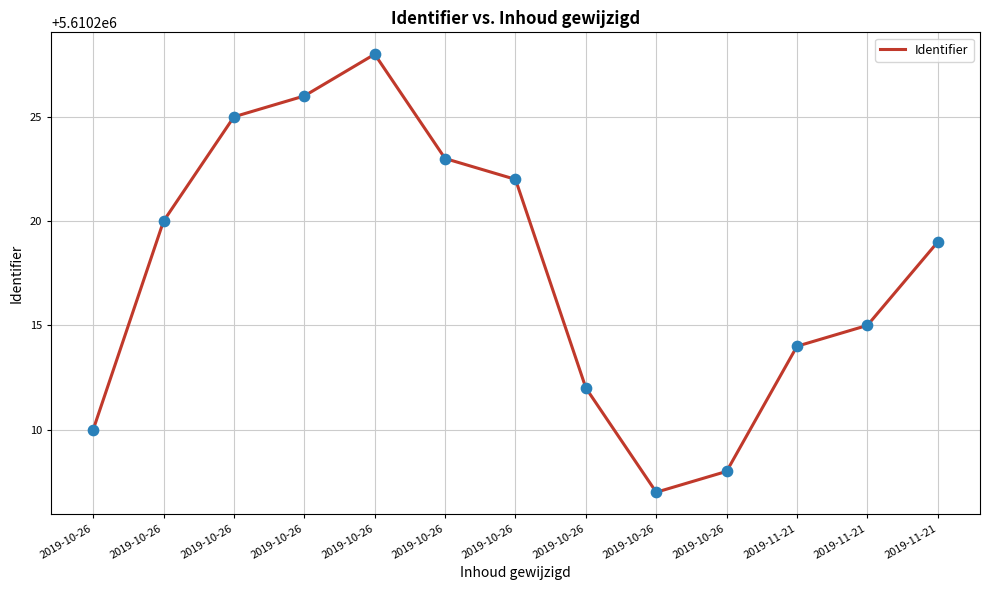

Between 2019-11-21 and 2019-10-26, which is larger?

2019-10-26